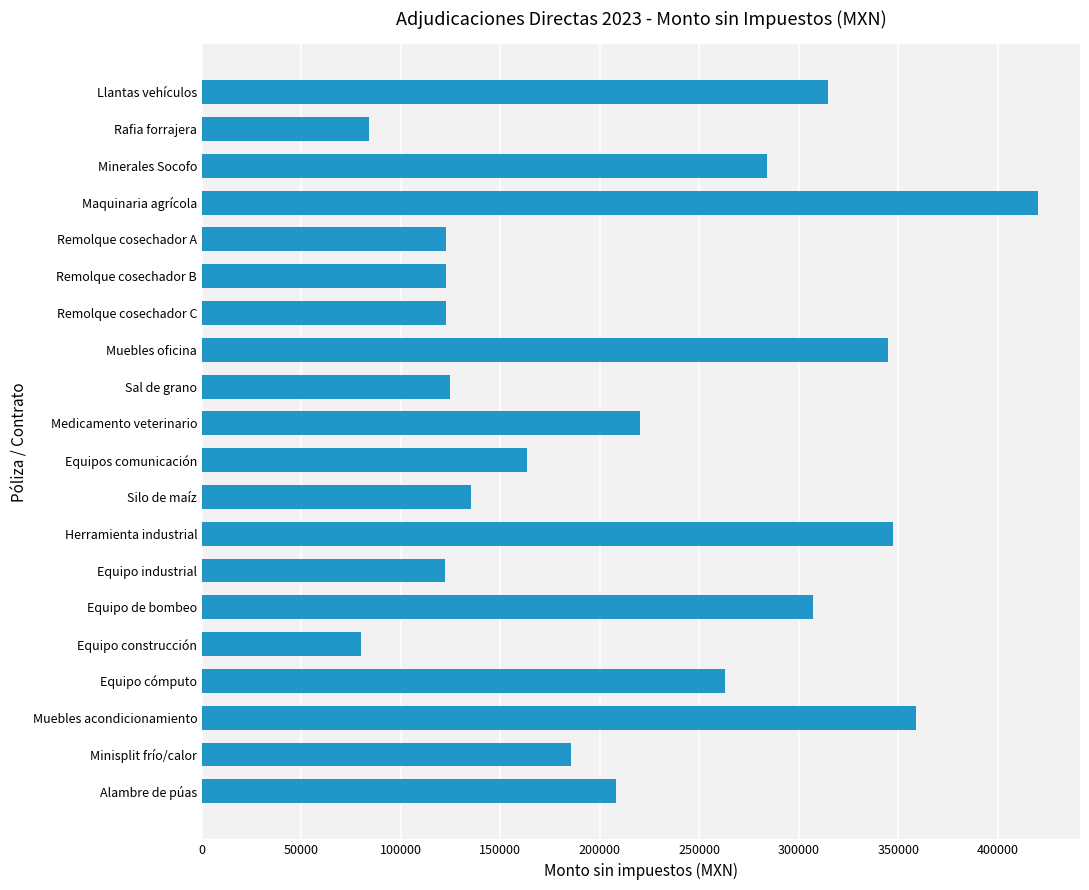

The value at Muebles oficina is 345096.6. True or false?

True